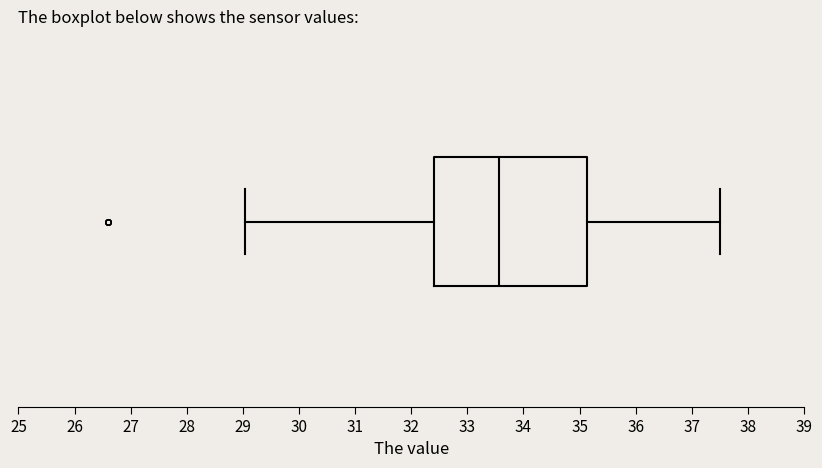

Read this box plot against the x-axis: the position of the median line, the range covered by the box, and the ends of both whiskers. The values are not printed on the chart, so give them approximately, as read against the axis.

median 33.6, box 32.4 to 35.1, whiskers 29.0 to 37.5